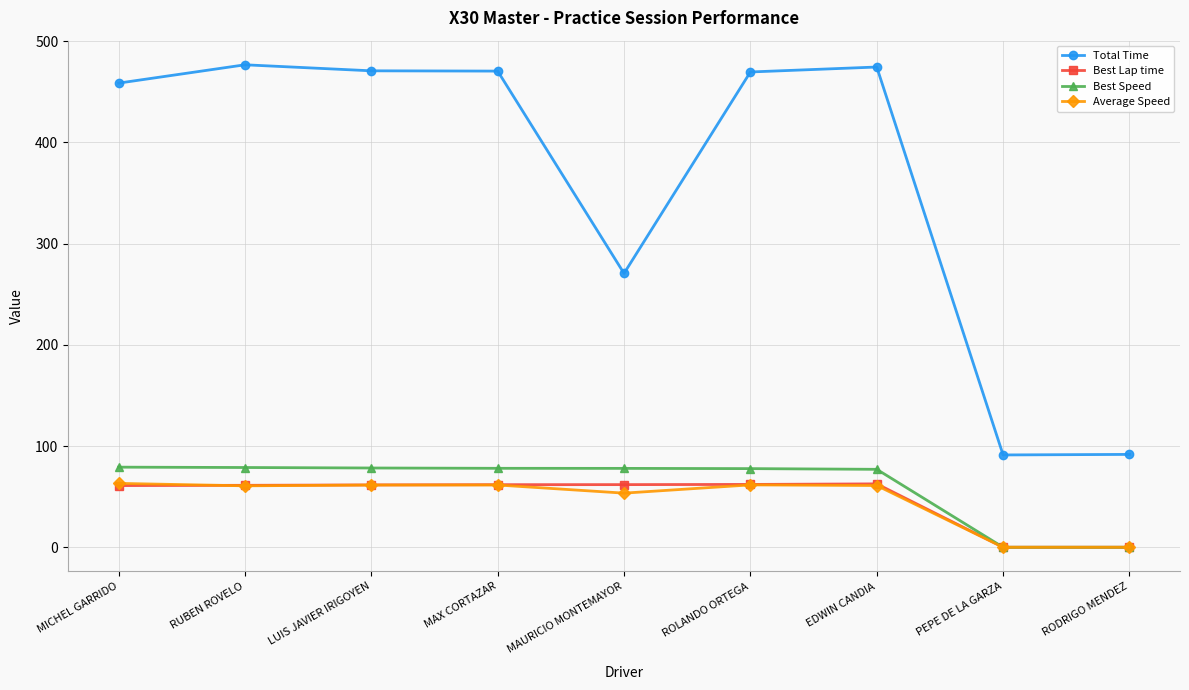

True or false: Best Speed and Total Time intersect in this chart.

False